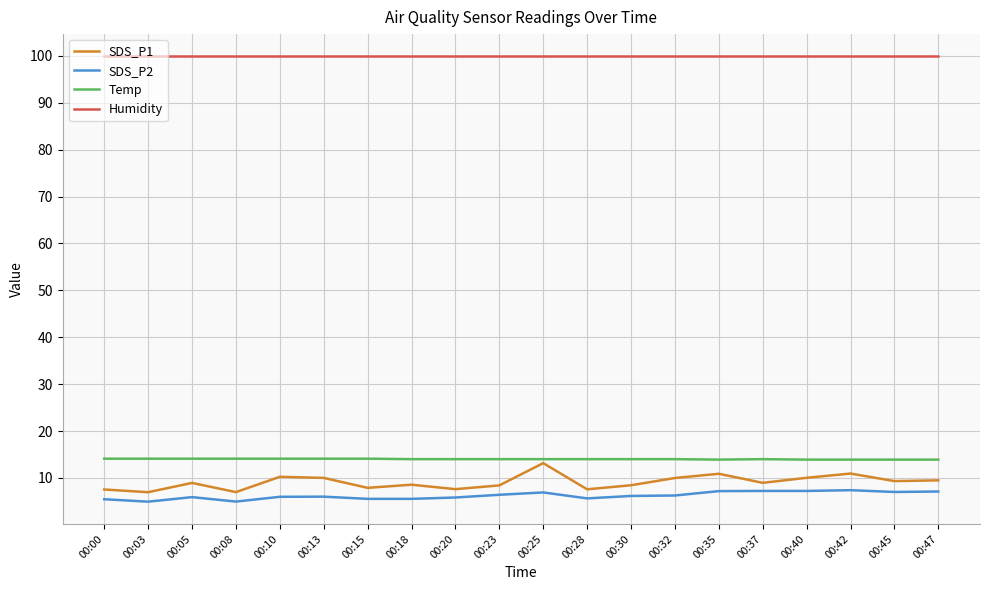

True or false: Humidity and SDS_P2 intersect in this chart.

False